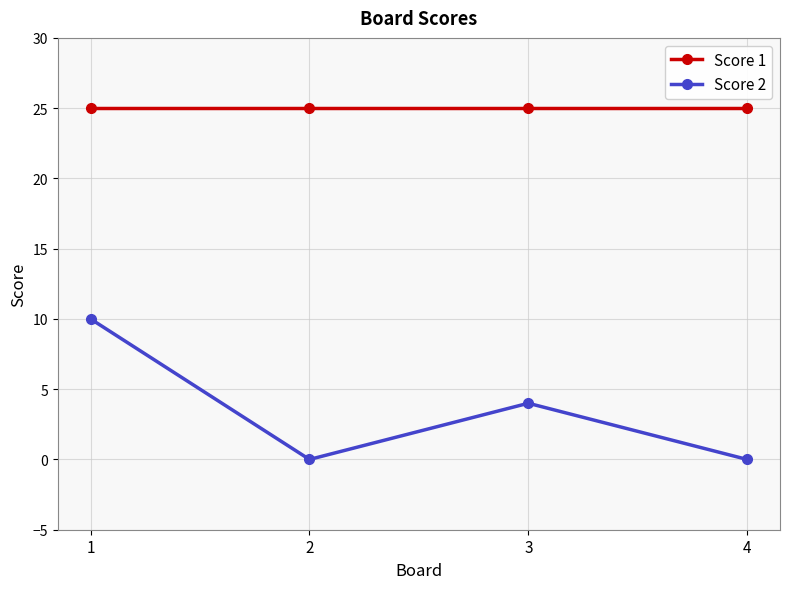

In Score 2, how many points are lower than both neighbors (excluding endpoints)?

1